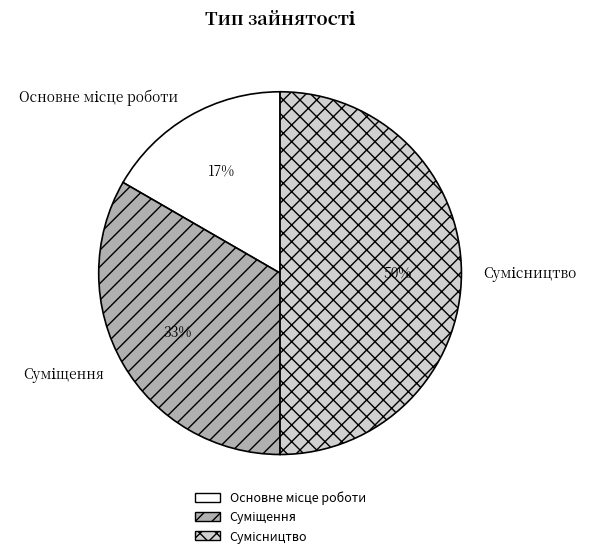

To the nearest percent, what is the difference between the largest and smallest slice percentages?

33%